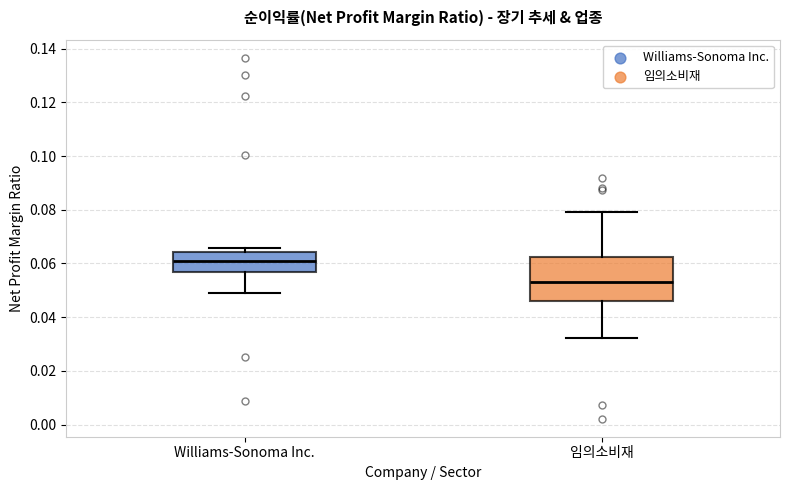

Which box has the highest median line?

Williams-Sonoma Inc.